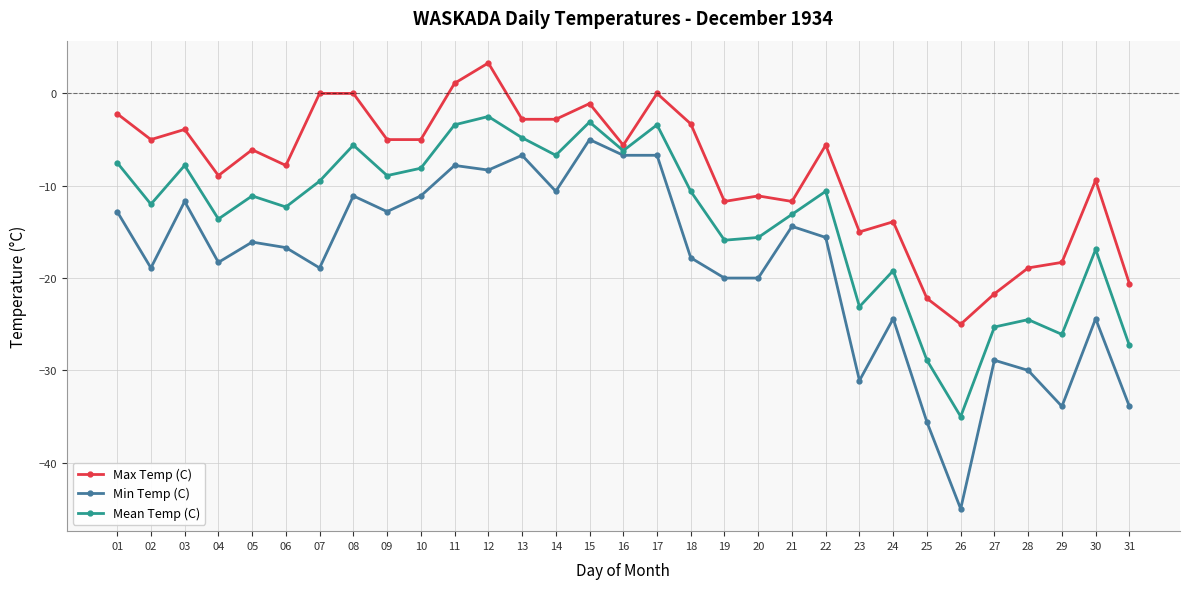

Reading right to left, extract all data points from this chart.

Max Temp (C): -20.6	-9.4	-18.3	-18.9	-21.7	-25.0	-22.2	-13.9	-15.0	-5.6	-11.7	-11.1	-11.7	-3.3	0.0	-5.6	-1.1	-2.8	-2.8	3.3	1.1	-5.0	-5.0	0.0	0.0	-7.8	-6.1	-8.9	-3.9	-5.0	-2.2
Min Temp (C): -33.9	-24.4	-33.9	-30.0	-28.9	-45.0	-35.6	-24.4	-31.1	-15.6	-14.4	-20.0	-20.0	-17.8	-6.7	-6.7	-5.0	-10.6	-6.7	-8.3	-7.8	-11.1	-12.8	-11.1	-18.9	-16.7	-16.1	-18.3	-11.7	-18.9	-12.8
Mean Temp (C): -27.3	-16.9	-26.1	-24.5	-25.3	-35.0	-28.9	-19.2	-23.1	-10.6	-13.1	-15.6	-15.9	-10.6	-3.4	-6.2	-3.1	-6.7	-4.8	-2.5	-3.4	-8.1	-8.9	-5.6	-9.5	-12.3	-11.1	-13.6	-7.8	-12.0	-7.5